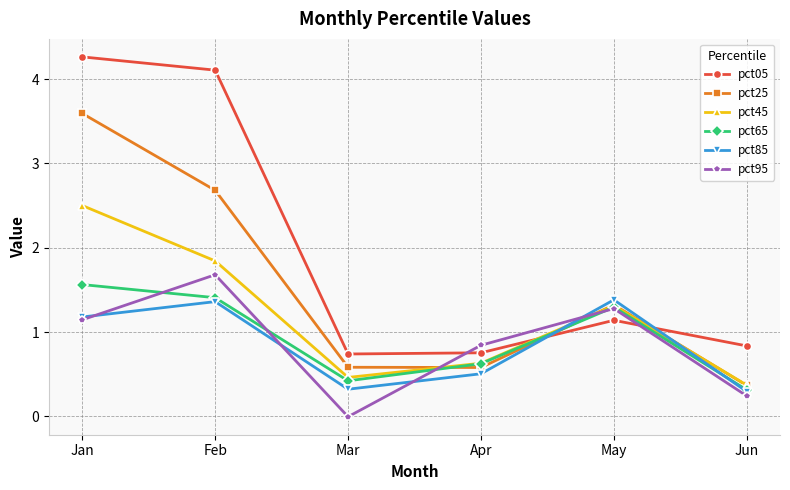

At which category does pct65 reach its first local valley?

Mar